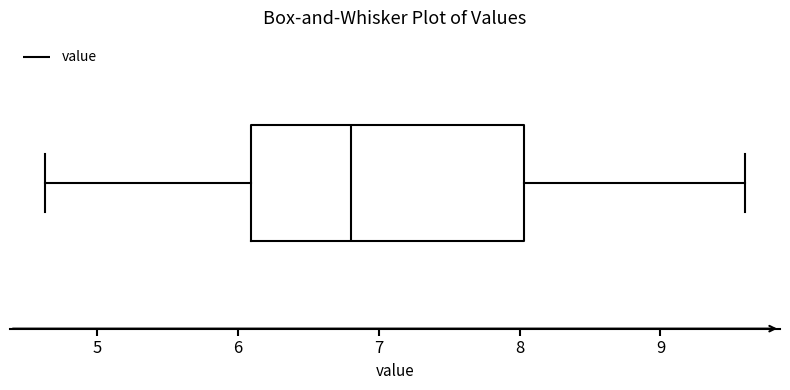

Transcribe this box plot: give where the median line is, the range the box spans, and where the two whiskers end, as read against the x-axis. The values are not printed on the chart, so give them approximately, as read against the axis.

median 6.8, box 6.1 to 8.0, whiskers 4.6 to 9.6